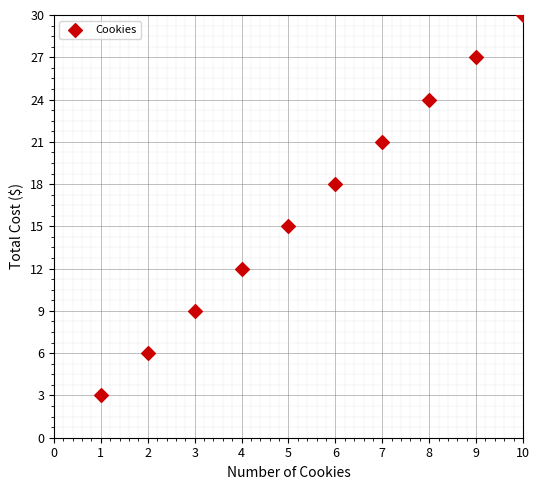

What is the range of X values (max minus min)?

9